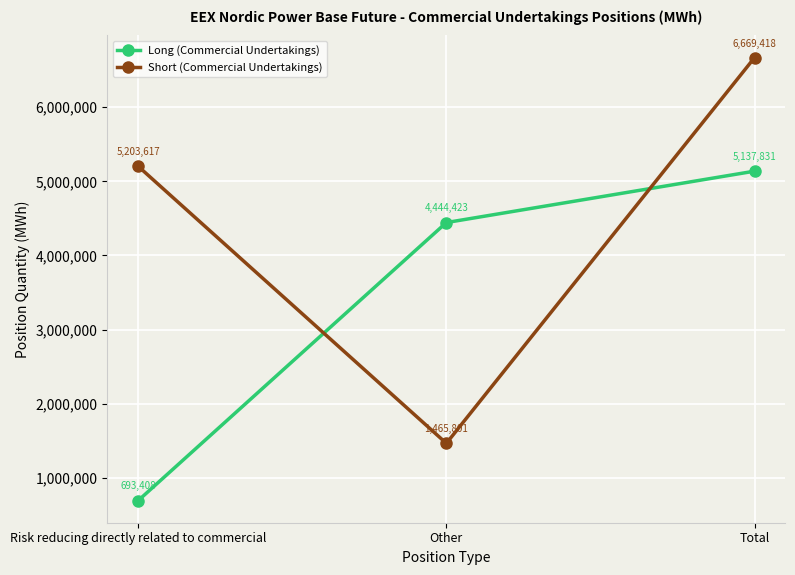

Reading left to right, what are all the values shown in this chart?

Long (Commercial Undertakings): Risk reducing directly related to commercial=693408	Other=4444423	Total=5137831
Short (Commercial Undertakings): Risk reducing directly related to commercial=5203617	Other=1465801	Total=6669418